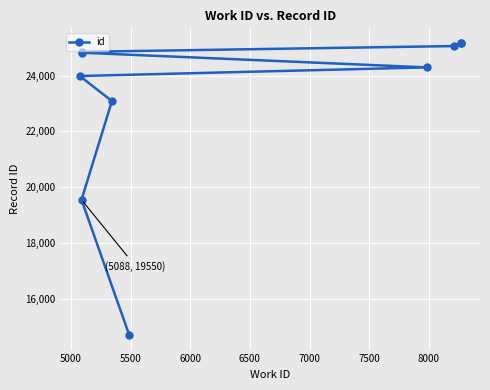

How many lines are shown in the chart?

1